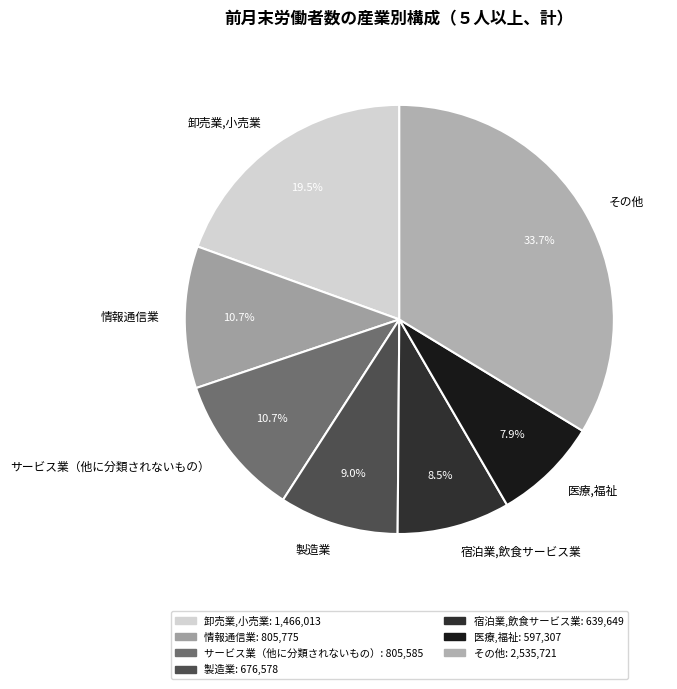

What is the ratio of the value at サービス業（他に分類されないもの） to the value at 宿泊業,飲食サービス業?

1.3